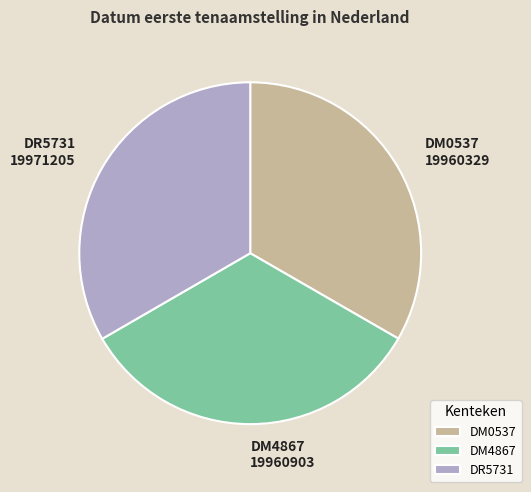

Does any single category account for the majority?

No